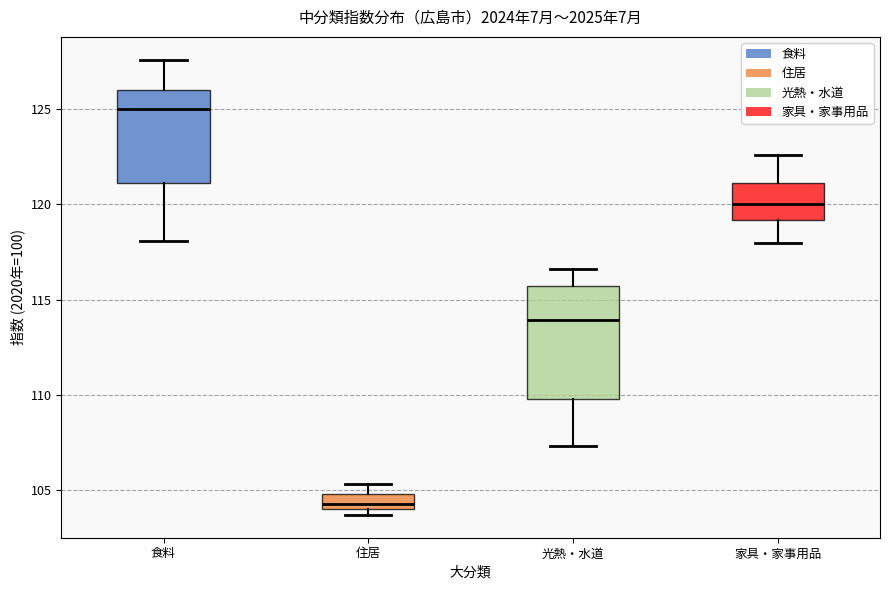

Reading left to right, transcribe this box plot: for each box, give where its median line is, the range the box spans, and where its two whiskers end, as read against the y-axis. The values are not printed on the chart, so give them approximately, as read against the axis.

食料: median 125.0, box 121.0 to 126.0, whiskers 118.0 to 127.5
住居: median 104.5, box 104.0 to 105.0, whiskers 103.5 to 105.5
光熱・水道: median 114.0, box 110.0 to 115.5, whiskers 107.5 to 116.5
家具・家事用品: median 120.0, box 119.0 to 121.0, whiskers 118.0 to 122.5